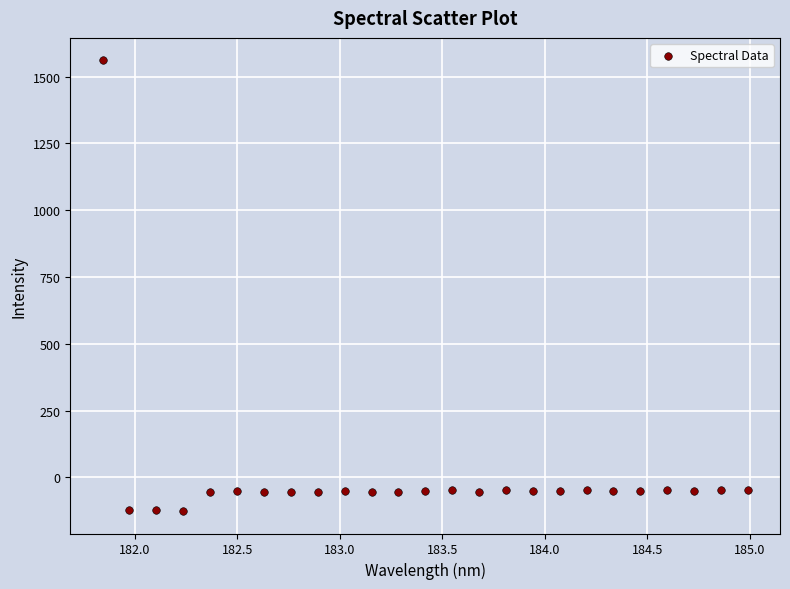

What is the range of Y values (max minus min)?

1685.9